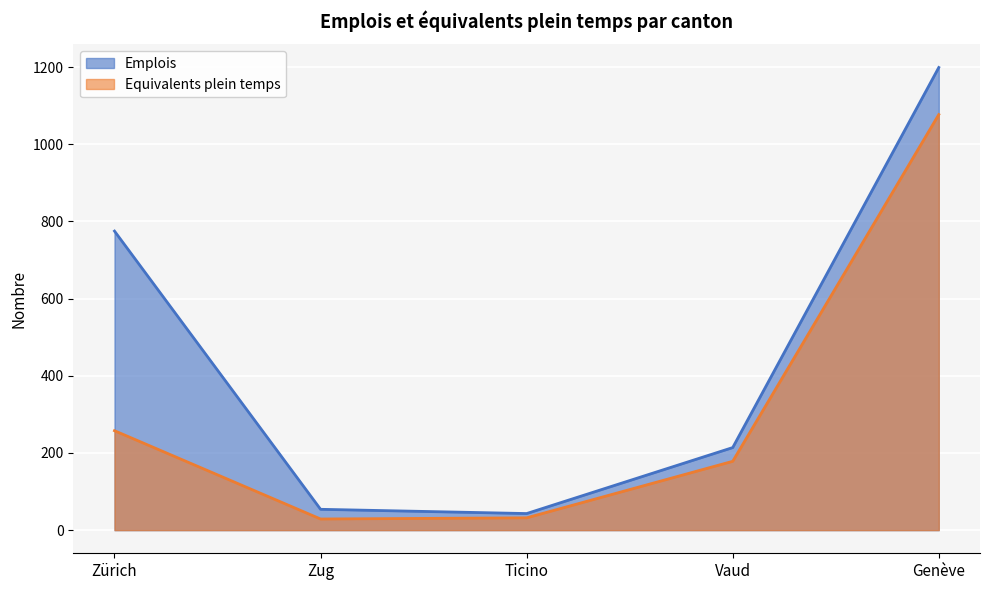

How many data points in Equivalents plein temps are less than 178?

2